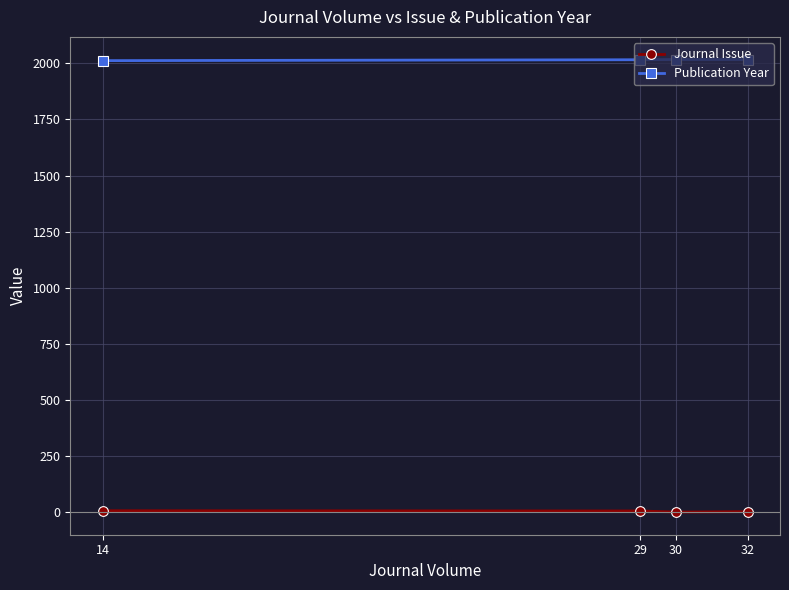

Is it true that Publication Year equals 1411 at 30?

False